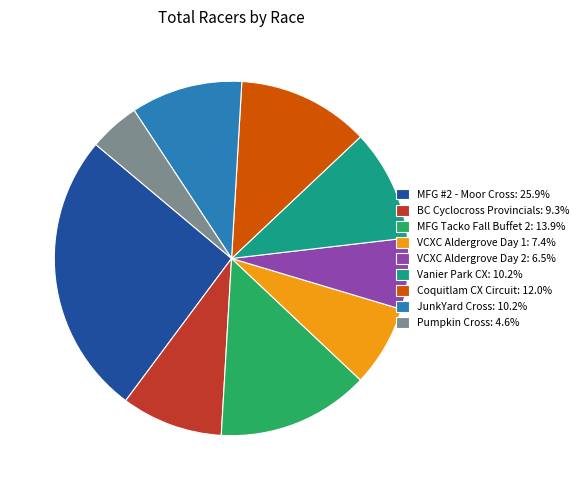

Which category has the smallest portion of the pie?

Pumpkin Cross